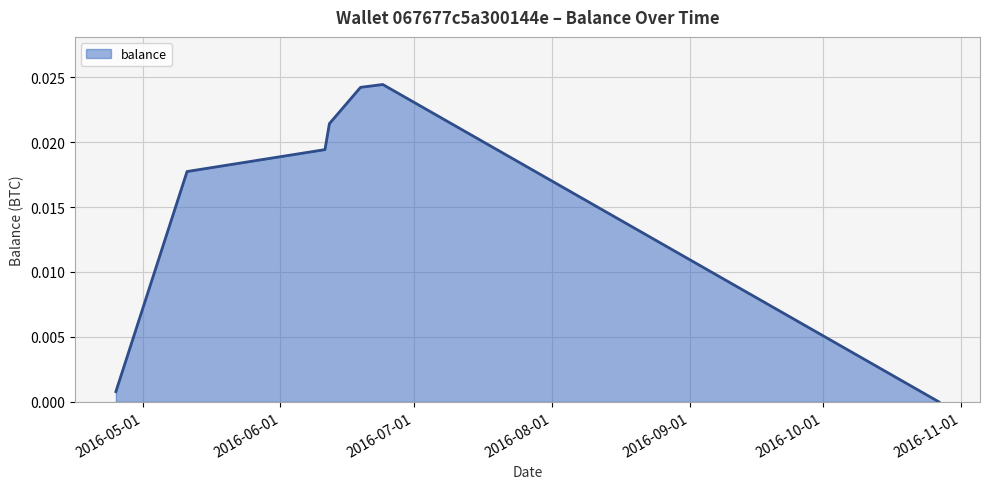

How many lines are shown in the chart?

1